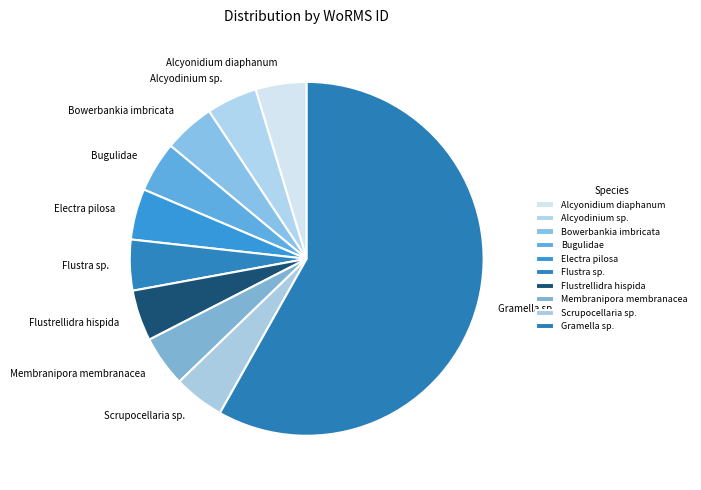

Which category accounts for the majority?

Gramella sp.